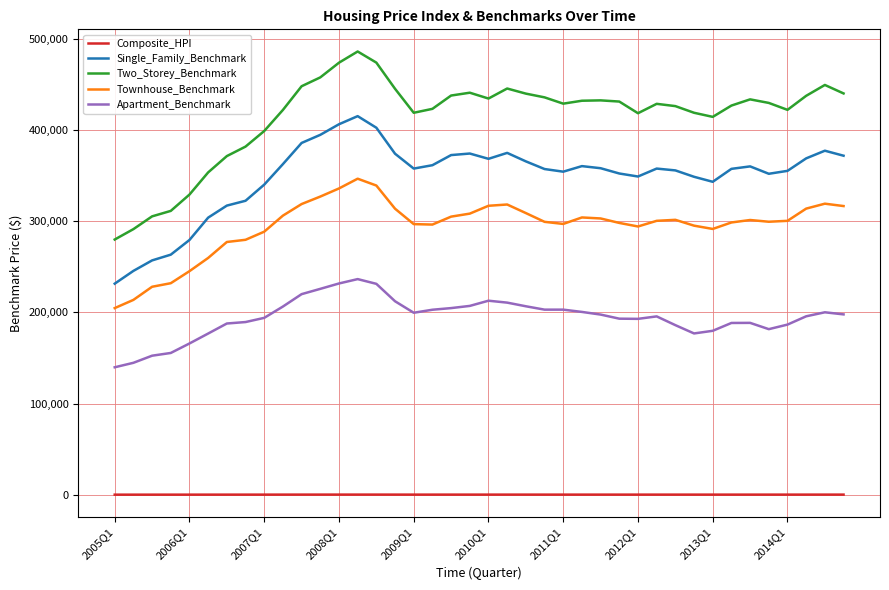

True or false: Single_Family_Benchmark and Two_Storey_Benchmark cross at least once.

False